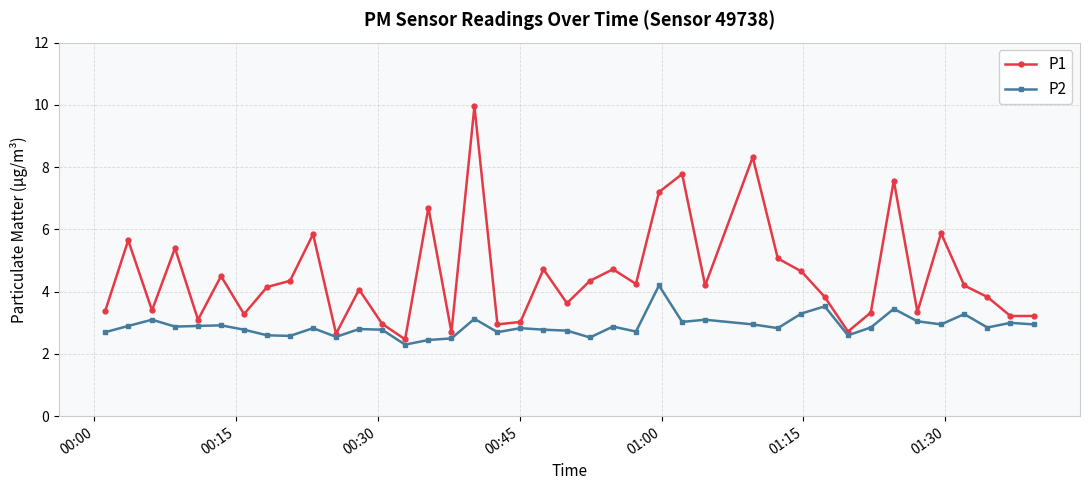

What is the maximum value for P2?

4.2